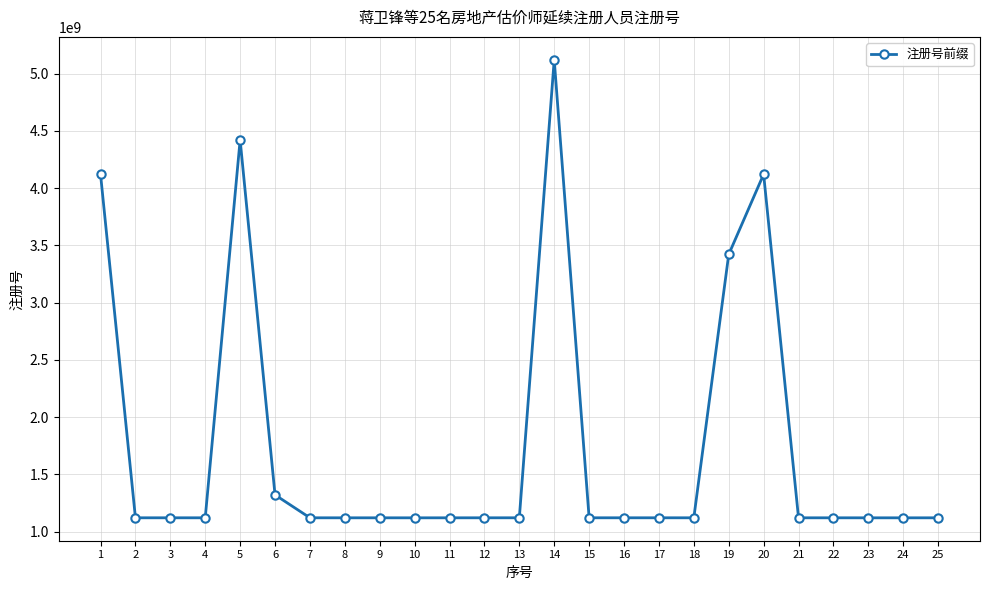

Is it true that the value at 8 is 1120050091?

True